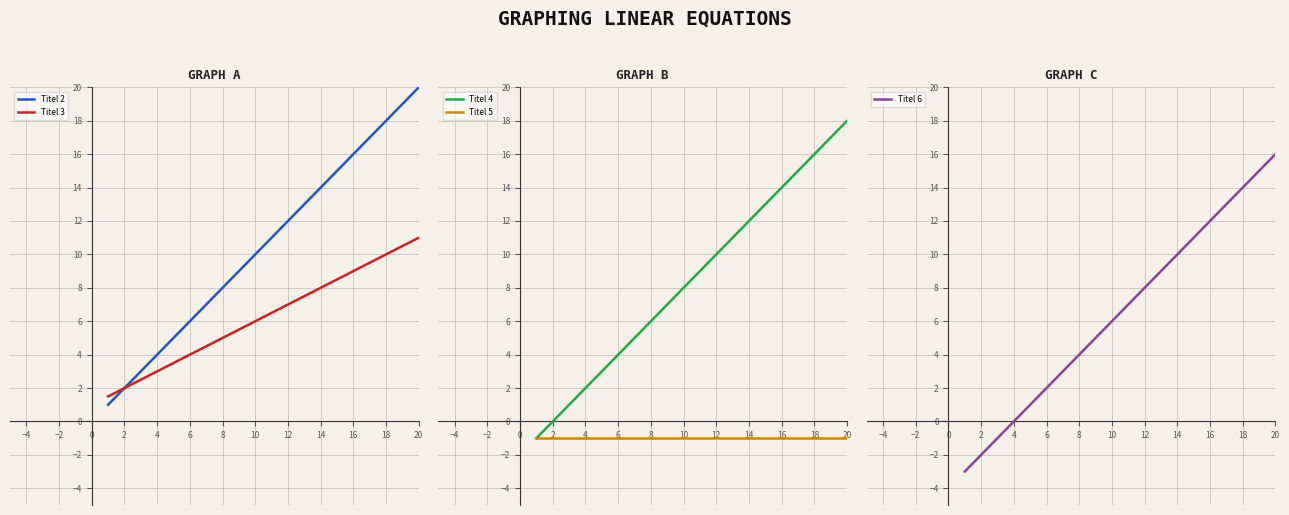

The value of Titel 2 at 4 is 7.3. True or false?

False